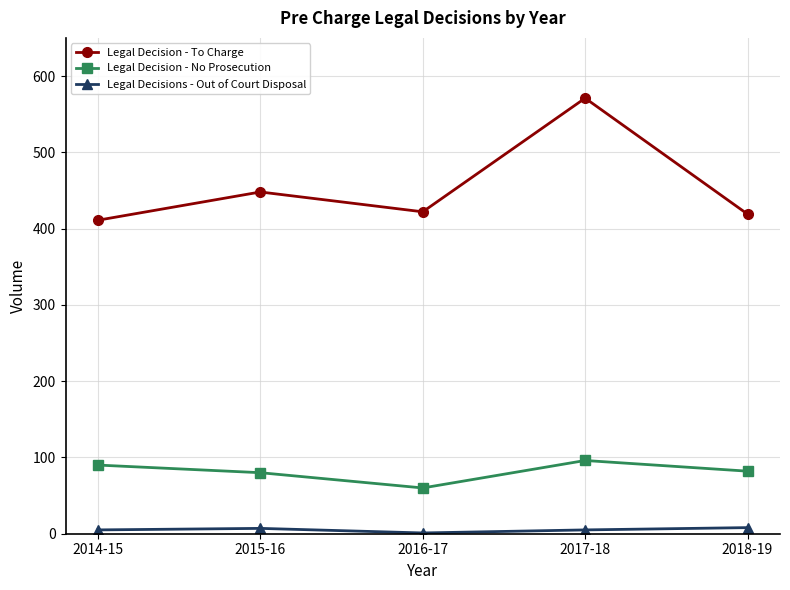

At 2014-15, list the series in order from largest to smallest.

Legal Decision - To Charge, Legal Decision - No Prosecution, Legal Decisions - Out of Court Disposal